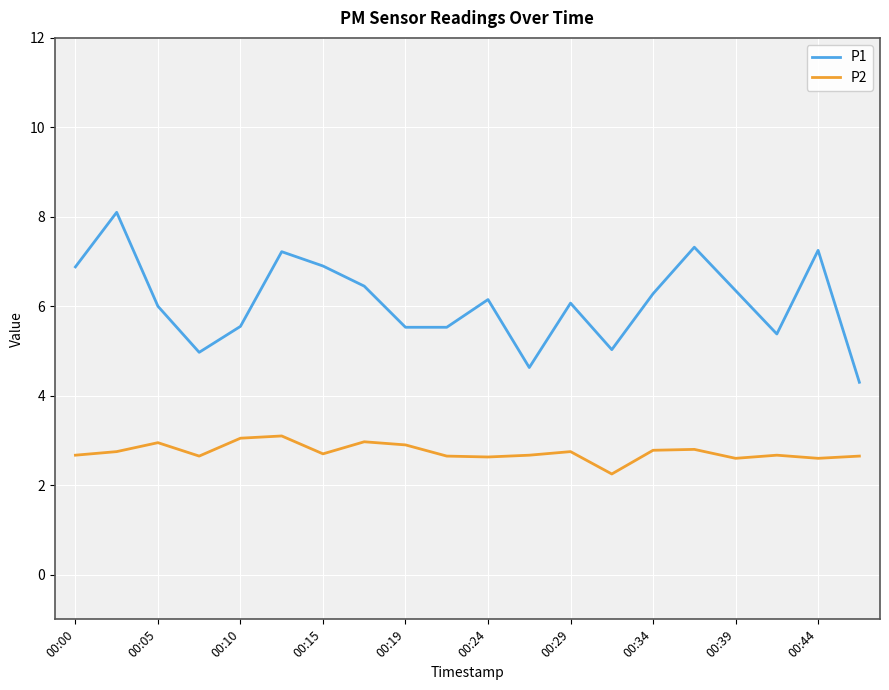

What is the difference between the maximum and minimum values in the P1 series?

3.8